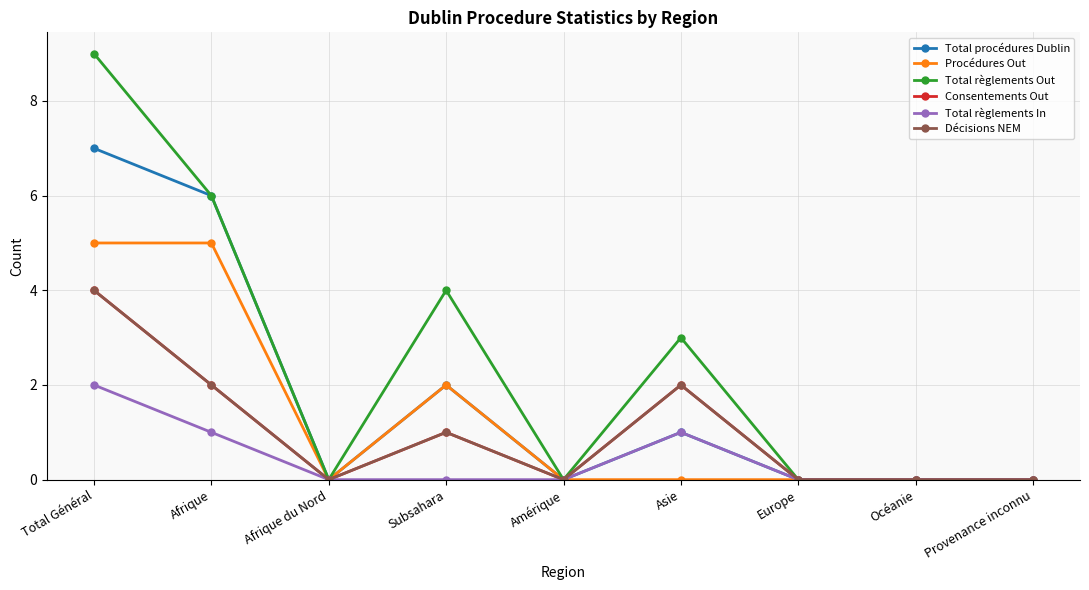

Which series has the largest total across all categories?

Total règlements Out